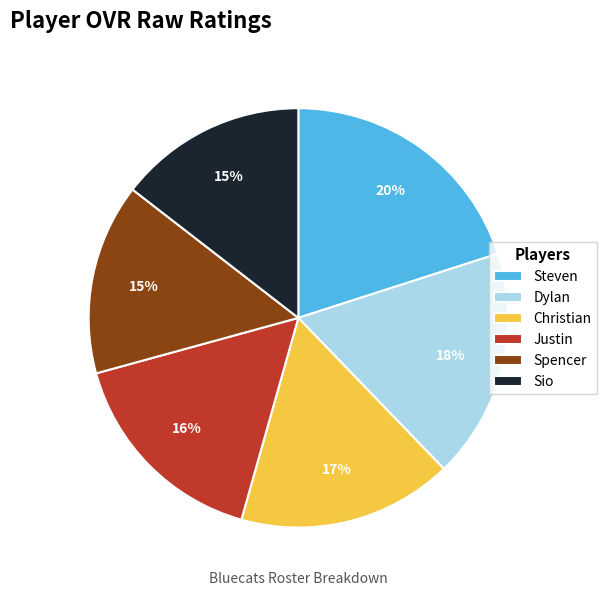

The Sio slice represents 28% of the pie. True or false?

False